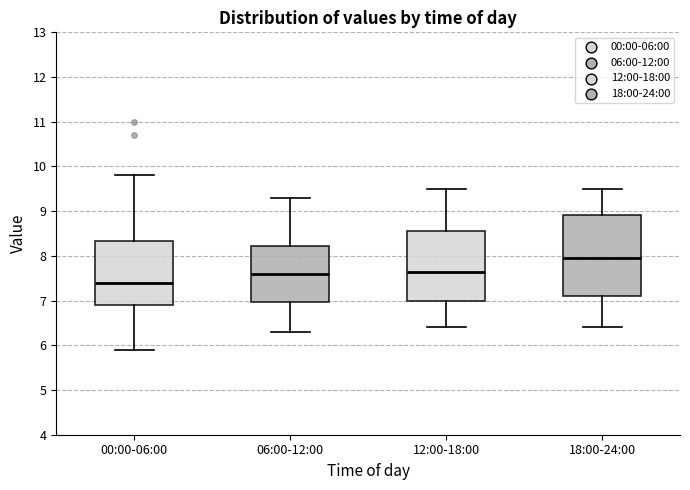

Which box has the lowest median line?

00:00-06:00